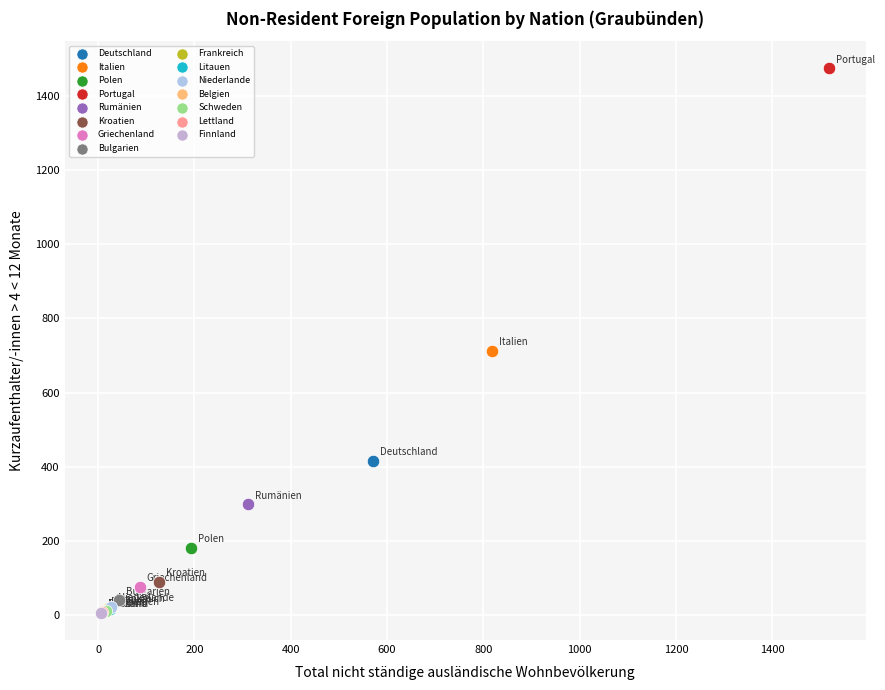

What are all the series names shown in the legend?

Deutschland, Italien, Polen, Portugal, Rumänien, Kroatien, Griechenland, Bulgarien, Frankreich, Litauen, Niederlande, Belgien, Schweden, Lettland, Finnland